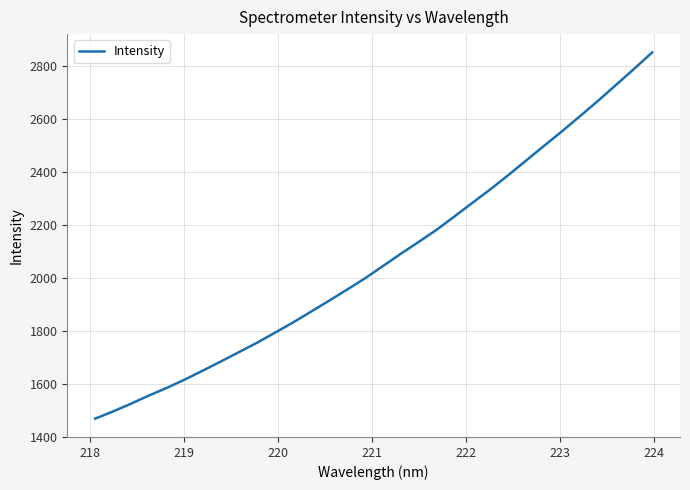

How many values exceed 2043?

16